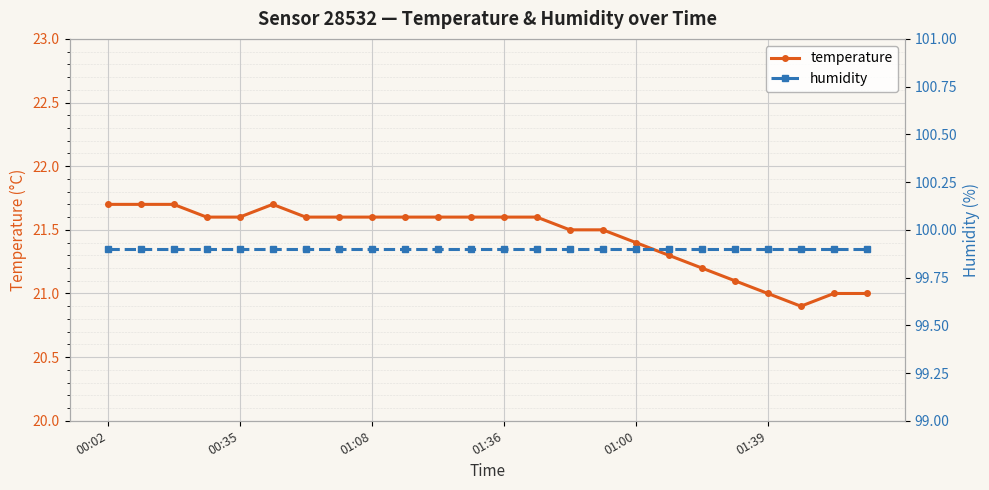

True or false: temperature and humidity intersect in this chart.

False